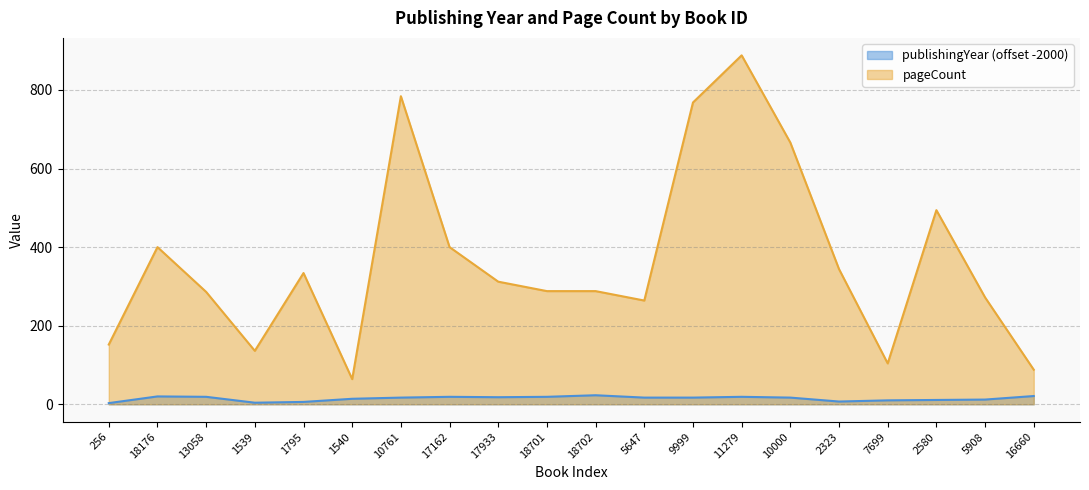

How many distinct data groups are displayed?

2